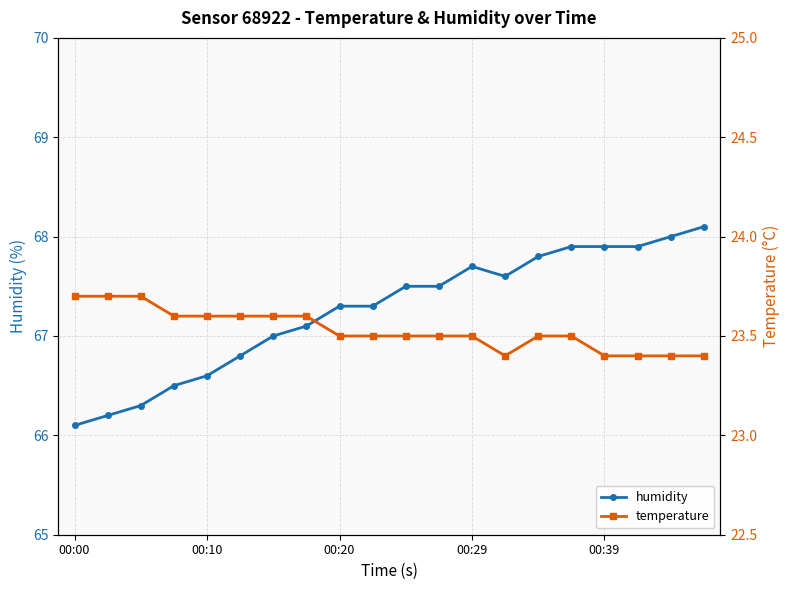

What is the average value of the humidity series?

67.3